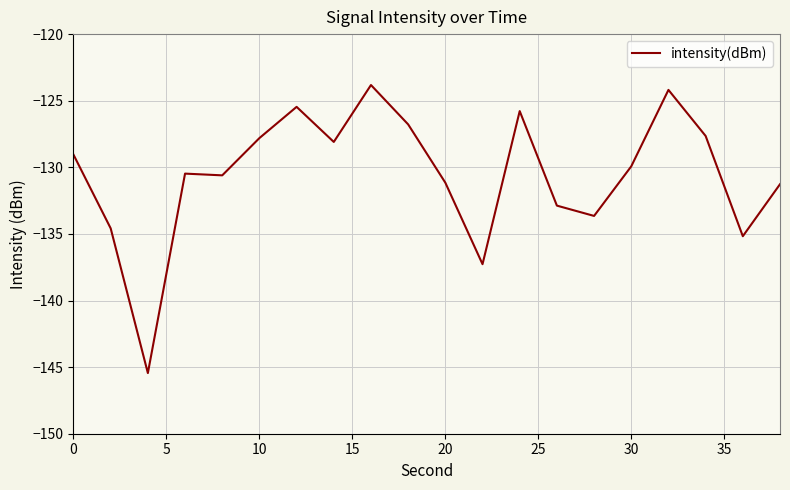

What is the greatest value displayed?

-123.8